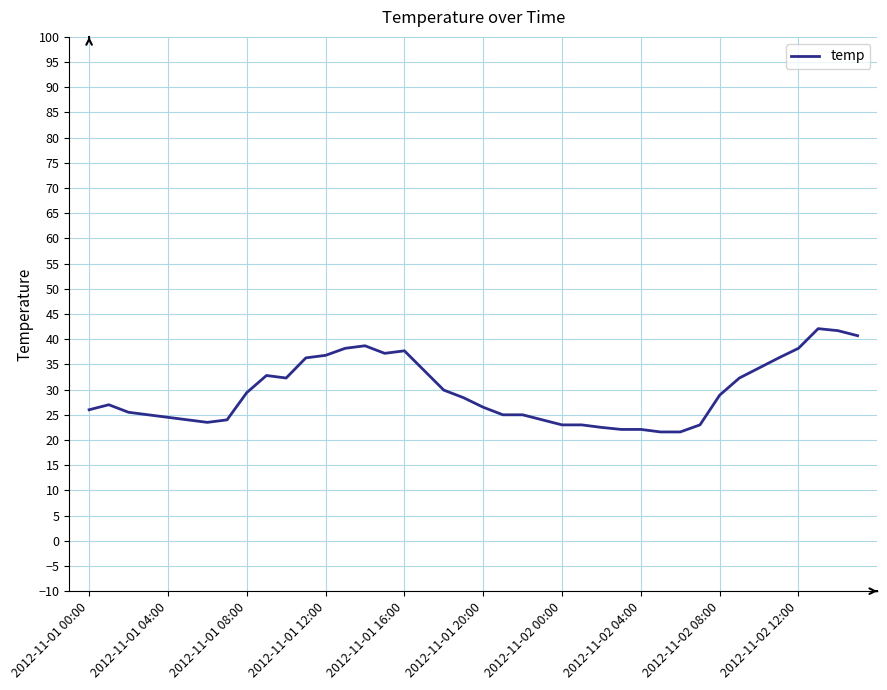

What is the minimum value shown in the chart?

21.6